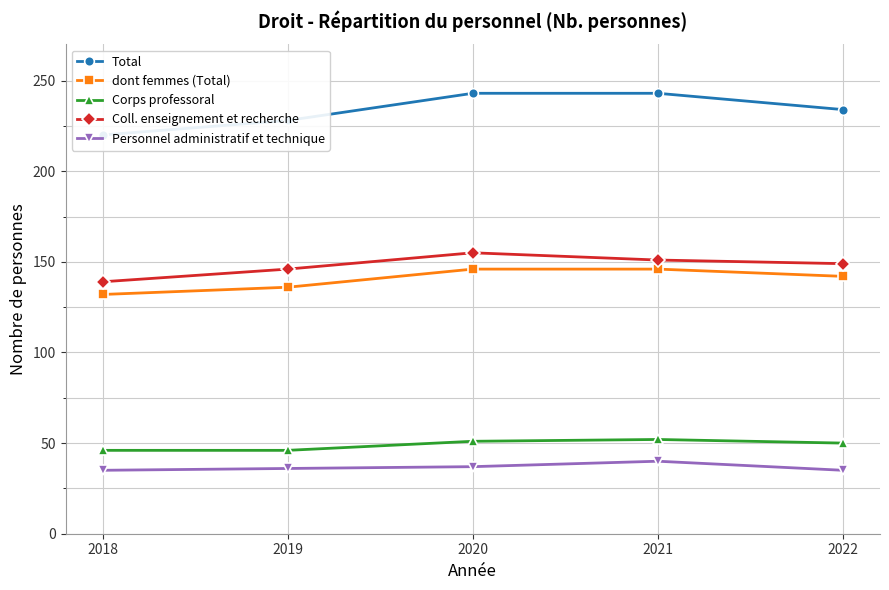

At 2019, list the series in order from smallest to largest.

Personnel administratif et technique, Corps professoral, dont femmes (Total), Coll. enseignement et recherche, Total